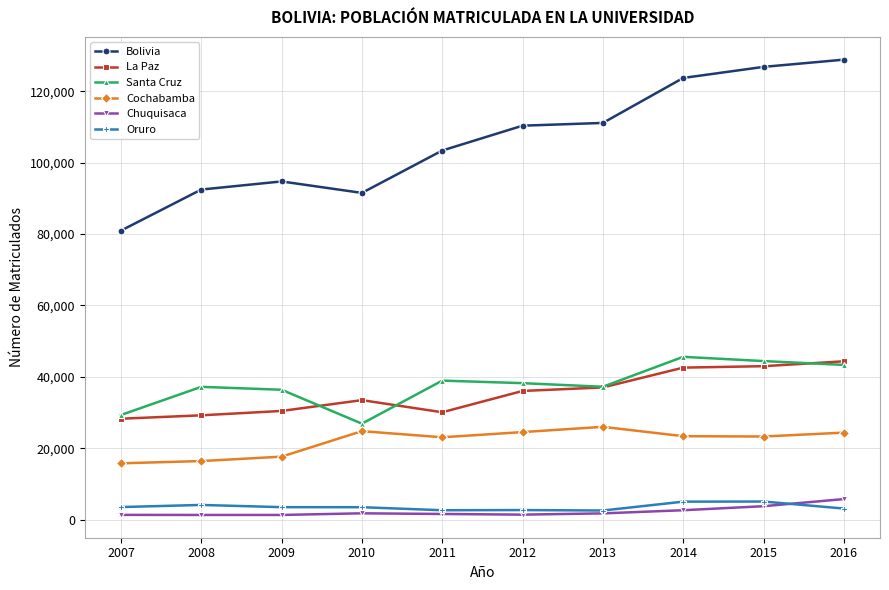

At how many categories does at least one series exceed 54957?

10